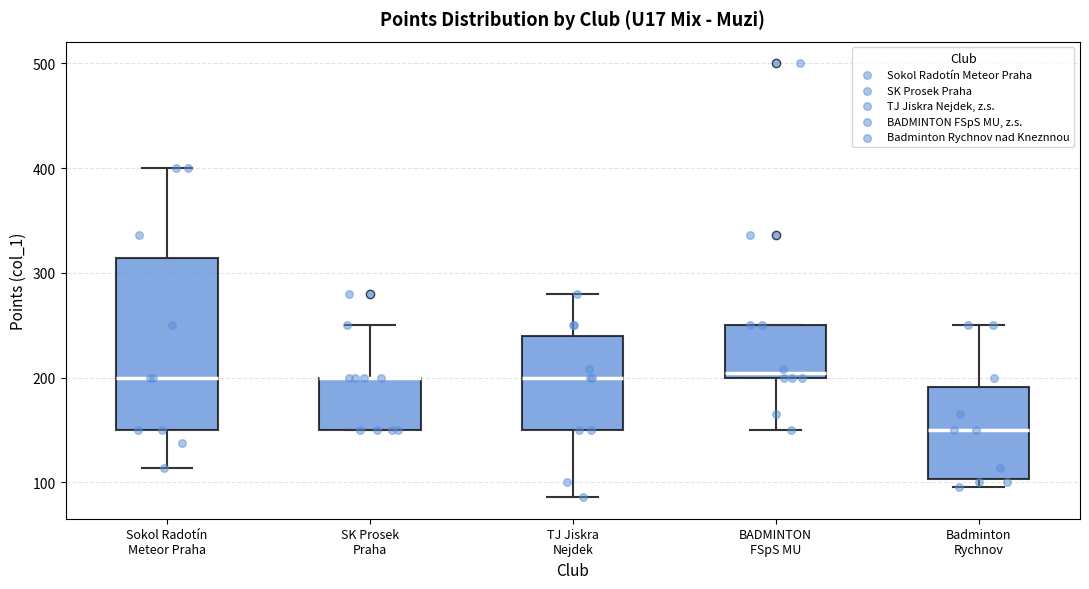

Which box is the tallest, from its lower edge to its upper edge?

Sokol Radotín Meteor Praha